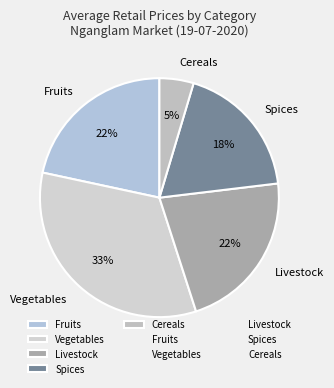

Between Fruits and Cereals, which is larger?

Fruits